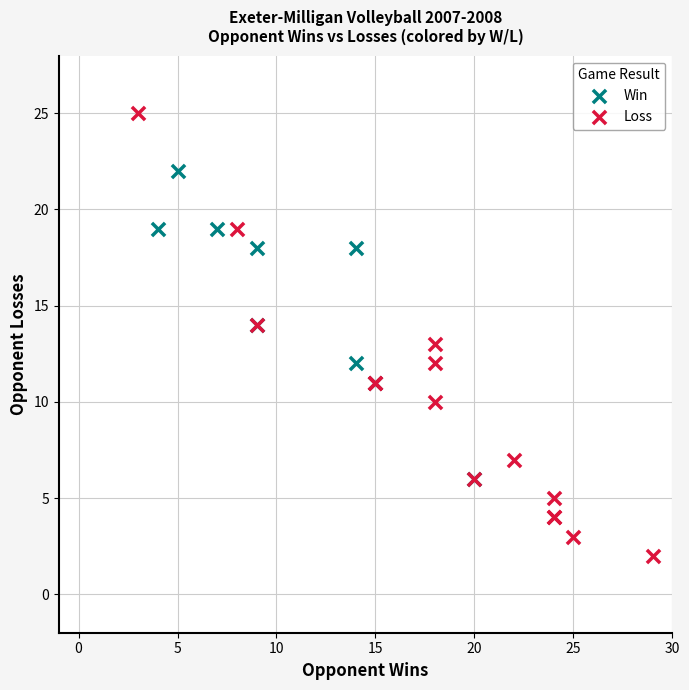

Which series reaches the minimum Y coordinate?

Loss